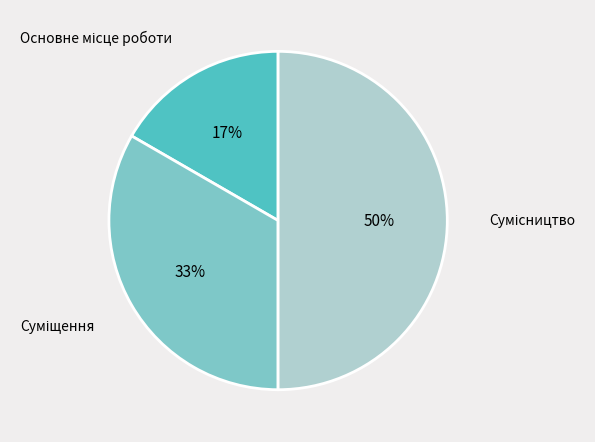

To the nearest percent, what is the difference between the largest and smallest slice percentages?

33%